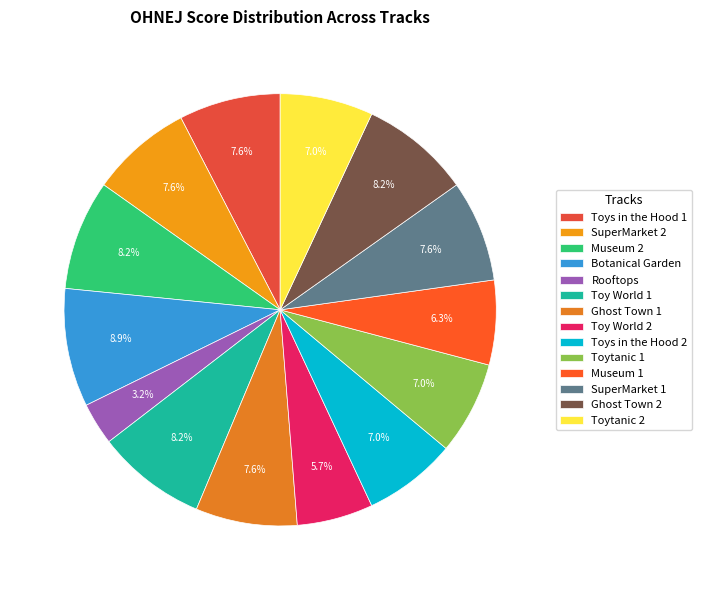

To the nearest percent, what is the difference between the Ghost Town 2 and Ghost Town 1 slice percentages?

1%